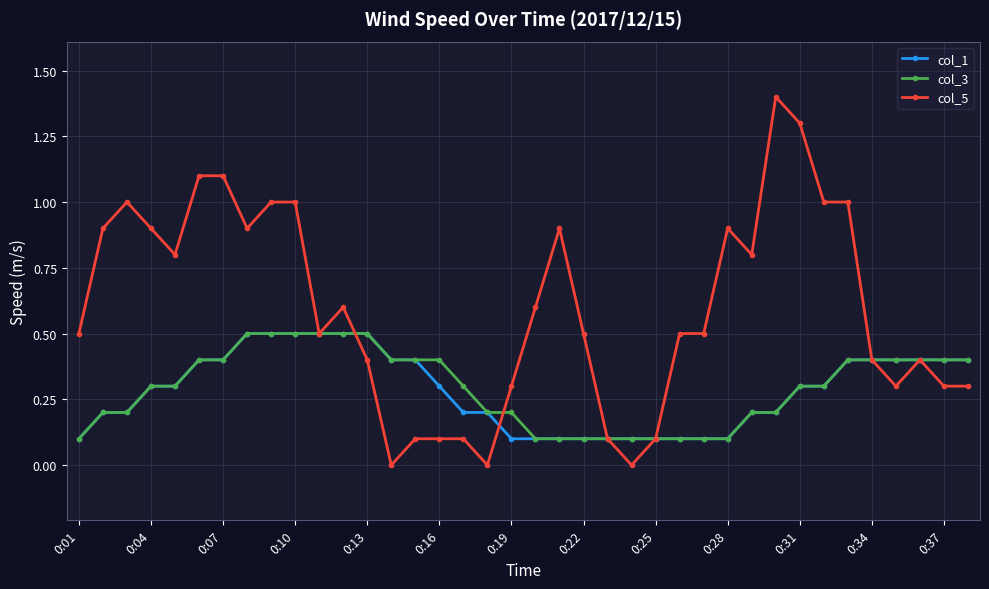

What is the value of the col_3 point at the 22nd from the left?

0.1